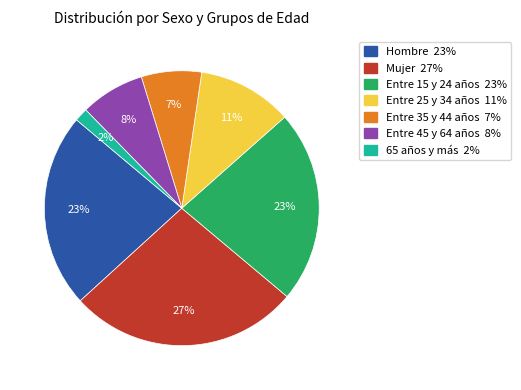

How many segments does this pie chart have?

7